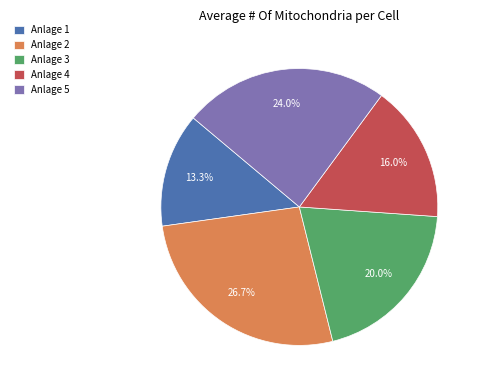

Approximately how many times larger is the value at Anlage 5 compared to Anlage 1?

1.8